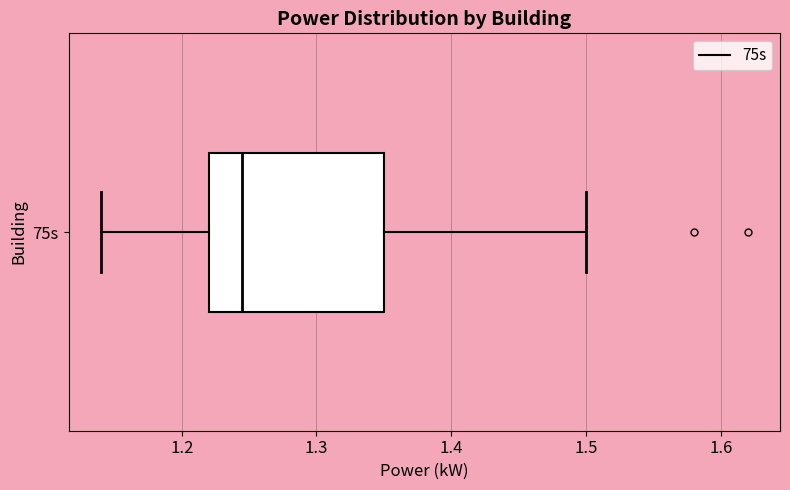

Where is the left edge of the box for 75s on the x-axis? The values are not printed on the chart, so give them approximately, as read against the axis.

1.22